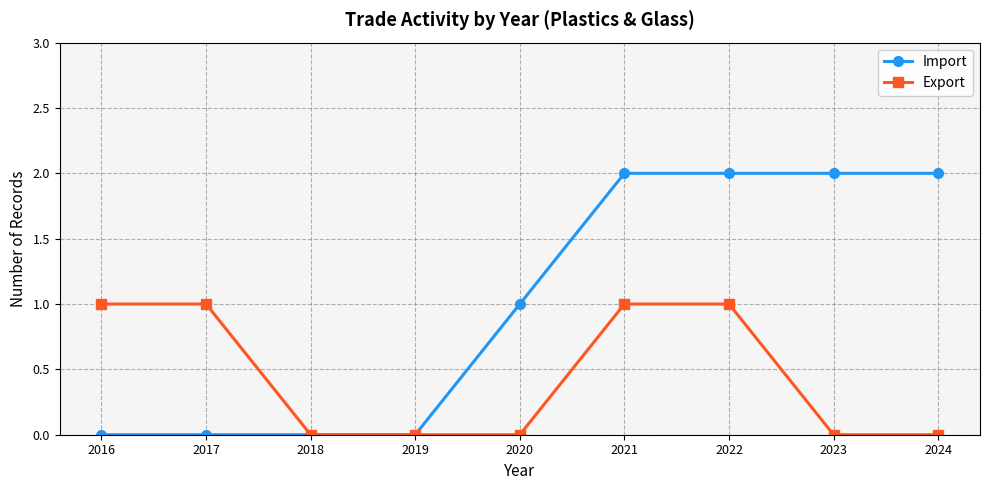

List the series in order of their peak value, highest first.

Import, Export